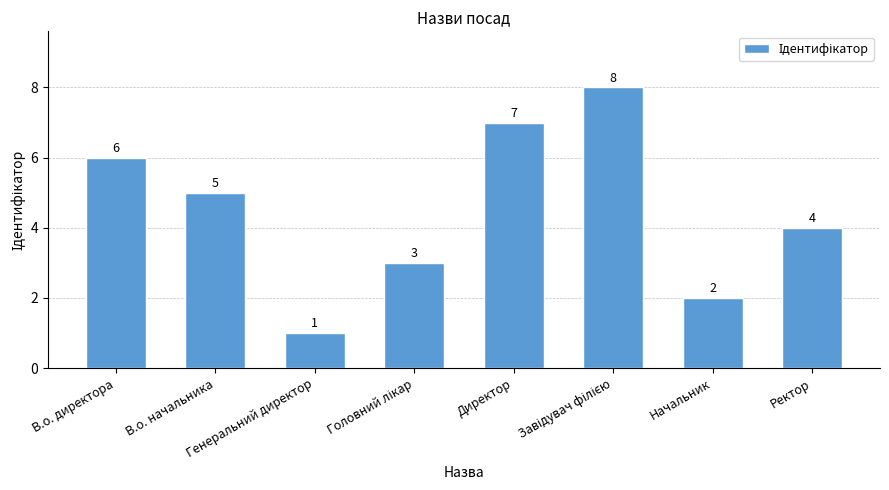

What is the difference between the maximum and minimum values?

7